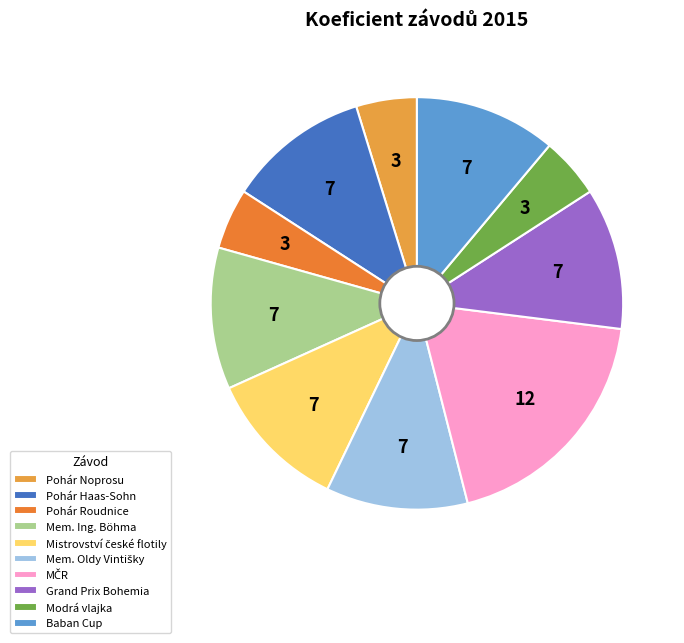

Count the number of slices in the pie.

10